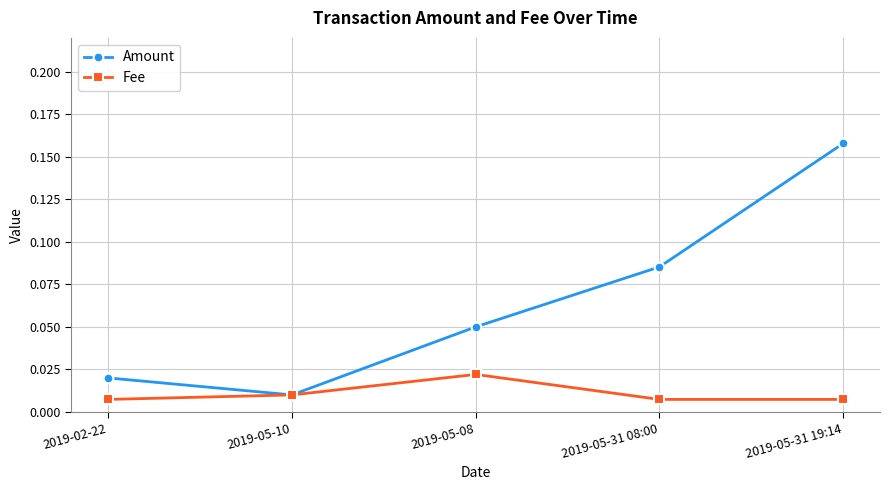

Count the Fee values in the range 0 to 1.

5